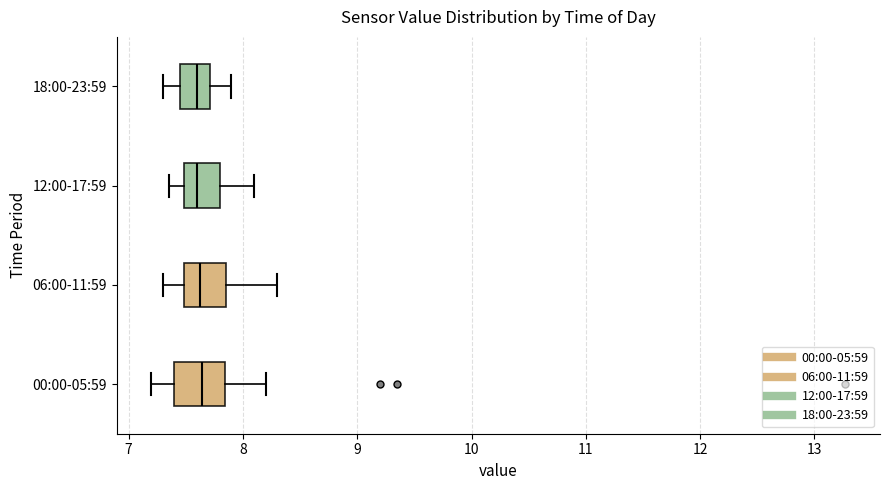

Where is the left edge of the box for 18:00-23:59 on the x-axis? The values are not printed on the chart, so give them approximately, as read against the axis.

7.5